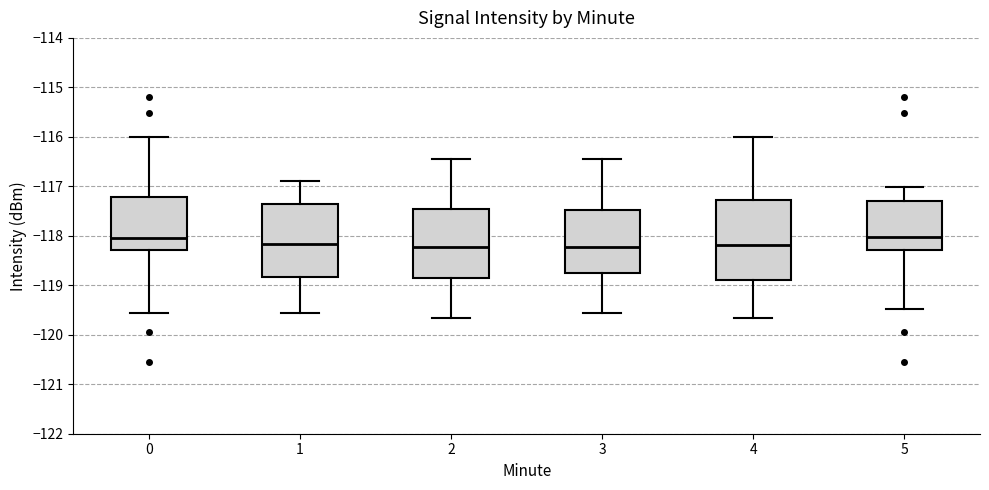

Reading left to right, read every box against the y-axis: the position of its median line, the range the box covers, and the ends of its whiskers. The values are not printed on the chart, so give them approximately, as read against the axis.

0: median -118.0, box -118.3 to -117.2, whiskers -119.6 to -116.0
1: median -118.2, box -118.8 to -117.4, whiskers -119.6 to -116.9
2: median -118.2, box -118.9 to -117.4, whiskers -119.7 to -116.4
3: median -118.2, box -118.8 to -117.5, whiskers -119.6 to -116.4
4: median -118.2, box -118.9 to -117.3, whiskers -119.7 to -116.0
5: median -118.0, box -118.3 to -117.3, whiskers -119.5 to -117.0